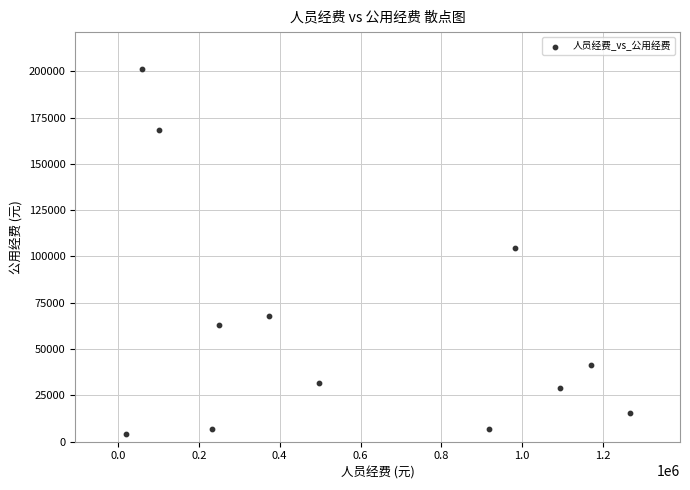

What is the average X value?

580339.6